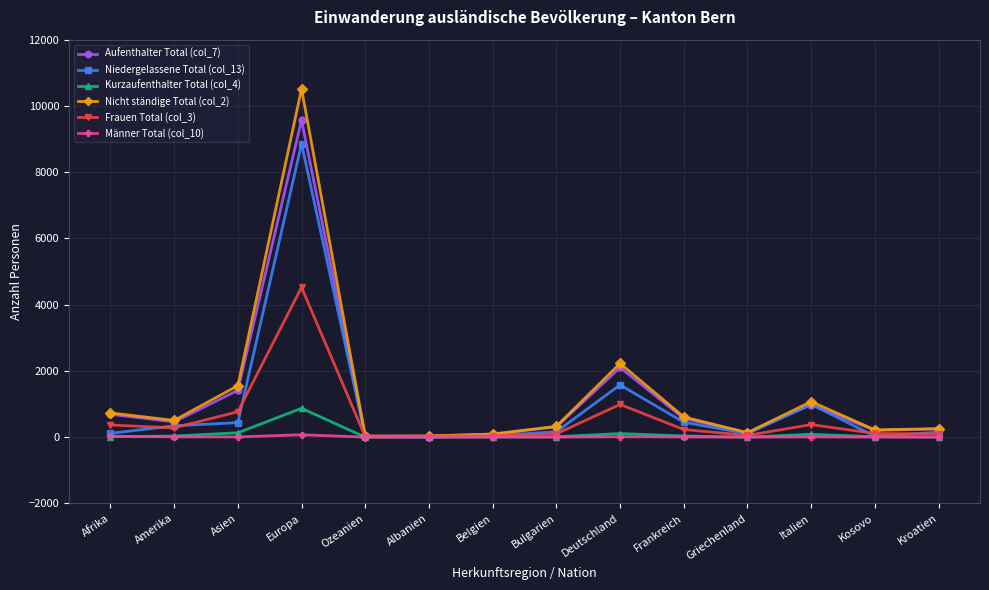

What is the difference between the second highest and minimum values in the Frauen Total (col_3) series?

975